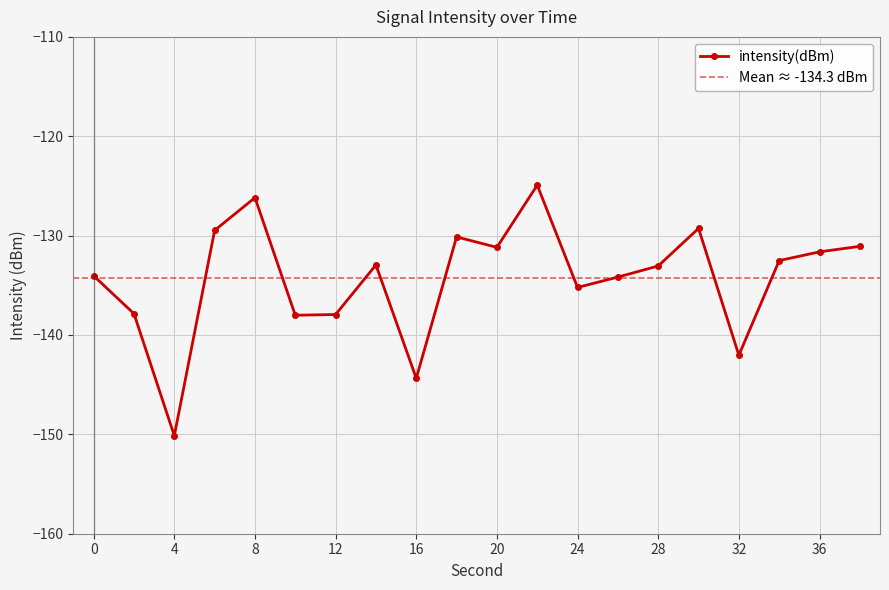

What is the sum of the values at 14 and 20?

-264.1